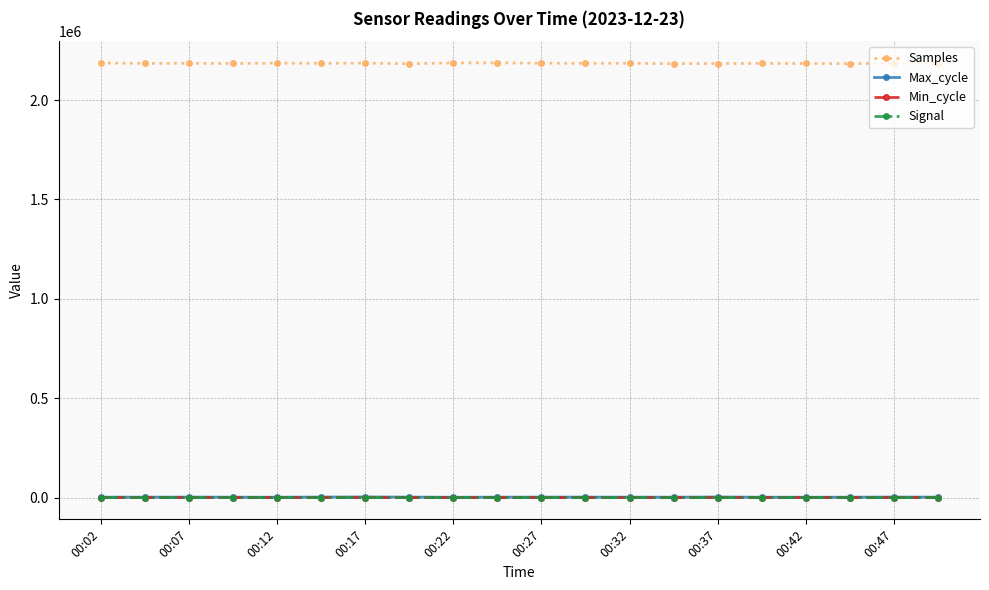

What is the value of the Samples point at the 7th from the left?

2185495